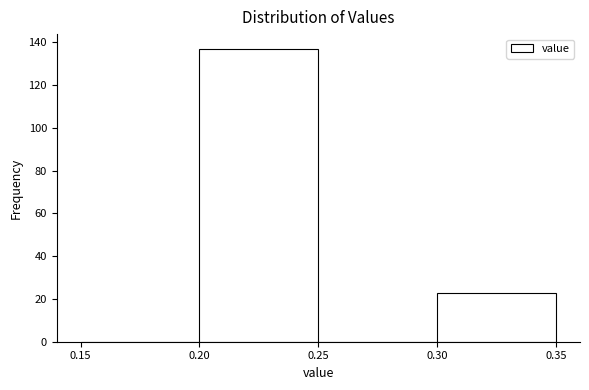

Reading left to right, list every bar in this chart as the range it spans on the x-axis followed by its height. The values are not printed on the chart, so give them approximately, as read against the axis.

0.15 to 0.20: 0
0.20 to 0.25: 138
0.25 to 0.30: 0
0.30 to 0.35: 24